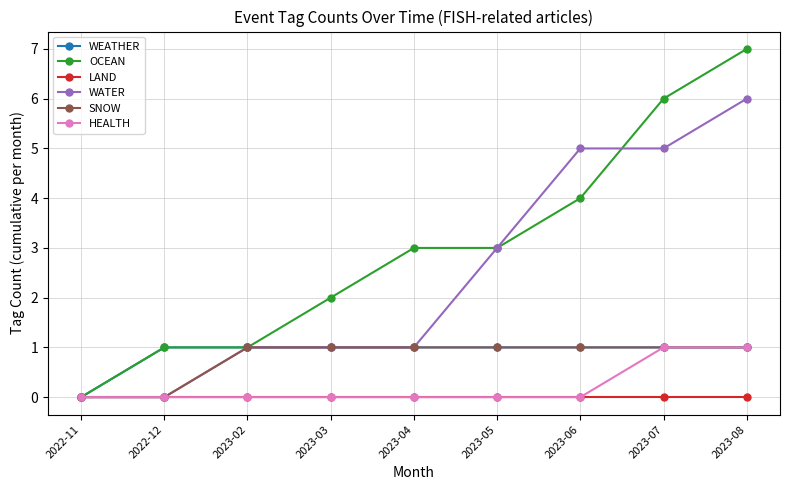

Between 2023-05 and 2023-06, which series saw the biggest shift?

WATER